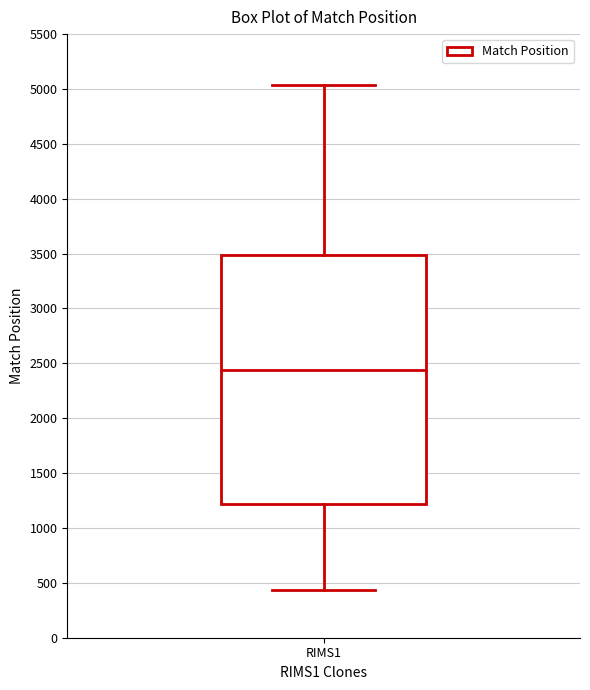

Read this box plot against the y-axis: the position of the median line, the range covered by the box, and the ends of both whiskers. The values are not printed on the chart, so give them approximately, as read against the axis.

median 2450, box 1200 to 3500, whiskers 450 to 5050